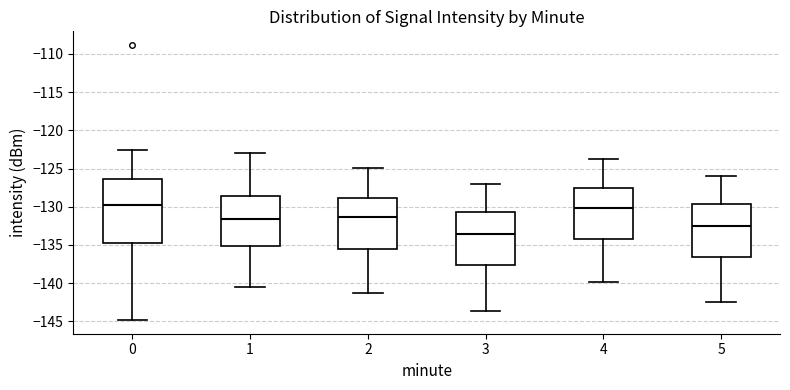

Comparing the boxes themselves (not the whiskers), which one is the tallest?

0